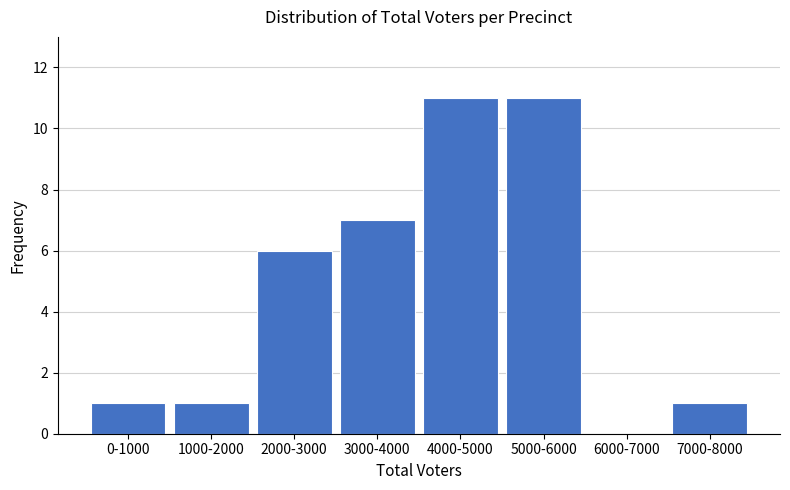

Reading right to left, transcribe all the data shown in this chart.

7000-8000=1	6000-7000=0	5000-6000=11	4000-5000=11	3000-4000=7	2000-3000=6	1000-2000=1	0-1000=1